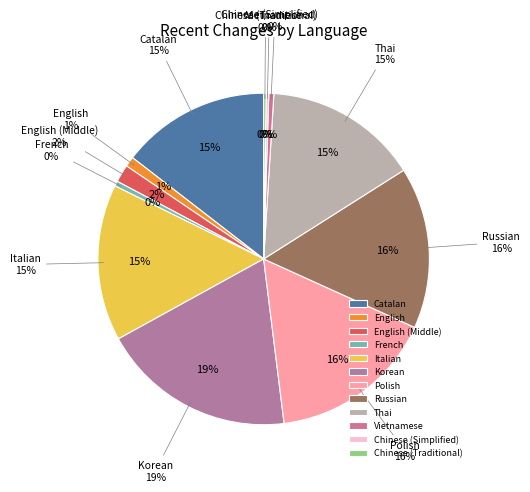

The Italian slice represents 15% of the pie. True or false?

True